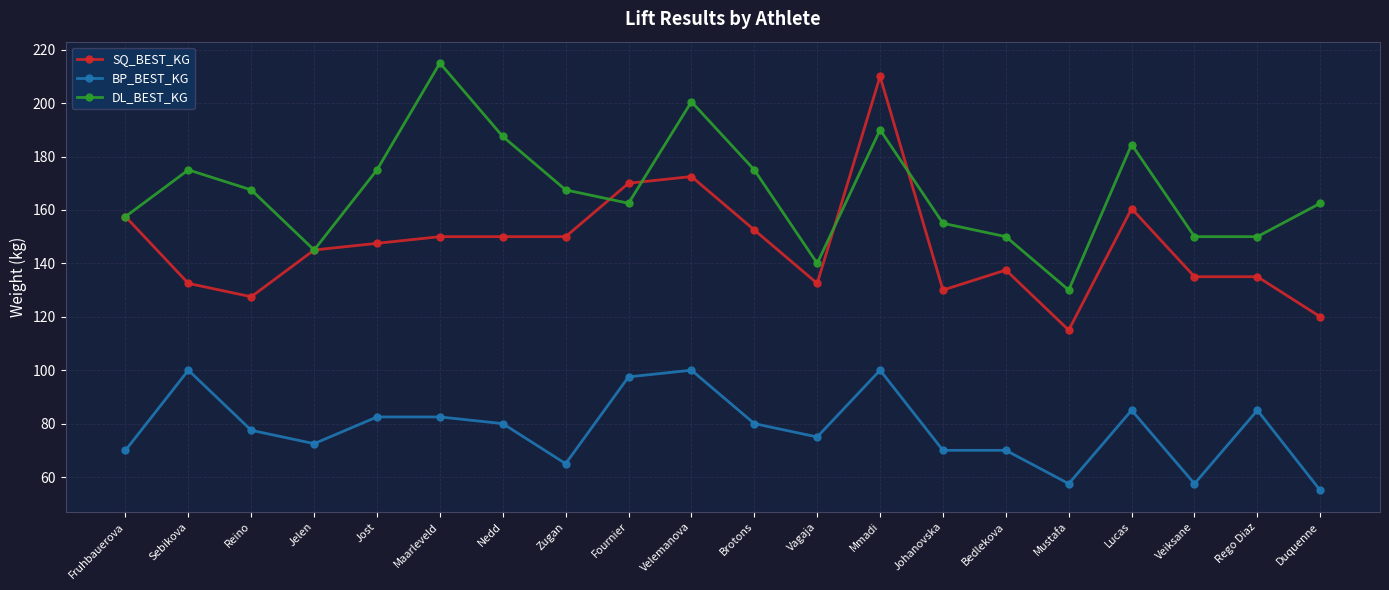

At Sebikova, list the series in order from smallest to largest.

BP_BEST_KG, SQ_BEST_KG, DL_BEST_KG